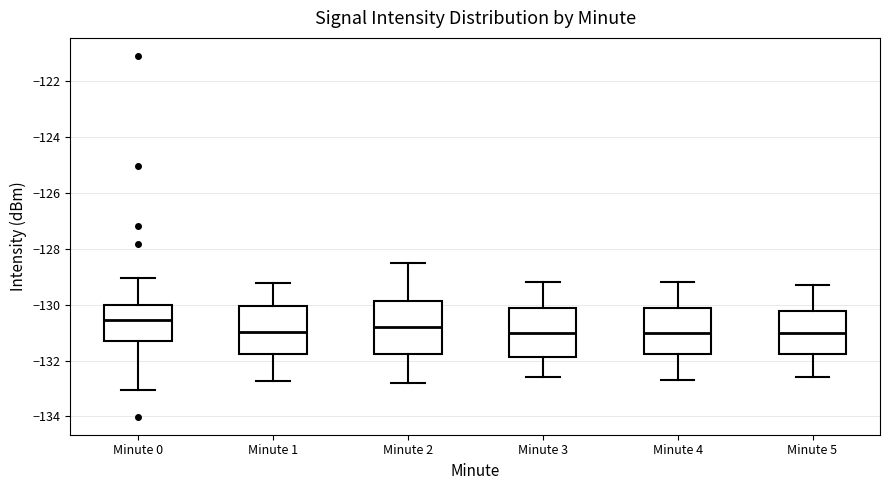

Reading left to right, transcribe this box plot: for each box, give where its median line is, the range the box spans, and where its two whiskers end, as read against the y-axis. The values are not printed on the chart, so give them approximately, as read against the axis.

Minute 0: median -130.6, box -131.2 to -130.0, whiskers -133.0 to -129.0
Minute 1: median -131.0, box -131.8 to -130.0, whiskers -132.8 to -129.2
Minute 2: median -130.8, box -131.8 to -129.8, whiskers -132.8 to -128.4
Minute 3: median -131.0, box -131.8 to -130.2, whiskers -132.6 to -129.2
Minute 4: median -131.0, box -131.8 to -130.2, whiskers -132.6 to -129.2
Minute 5: median -131.0, box -131.8 to -130.2, whiskers -132.6 to -129.2